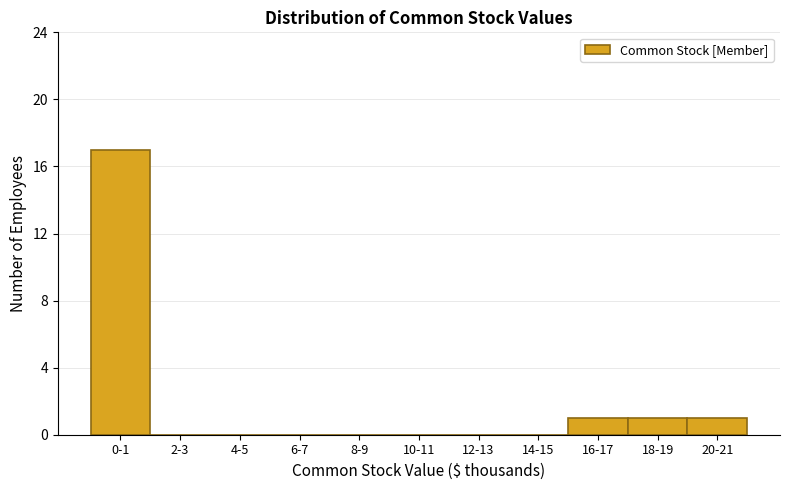

Reading left to right, what are all the values shown in this chart?

0-1=17	2-3=0	4-5=0	6-7=0	8-9=0	10-11=0	12-13=0	14-15=0	16-17=1	18-19=1	20-21=1